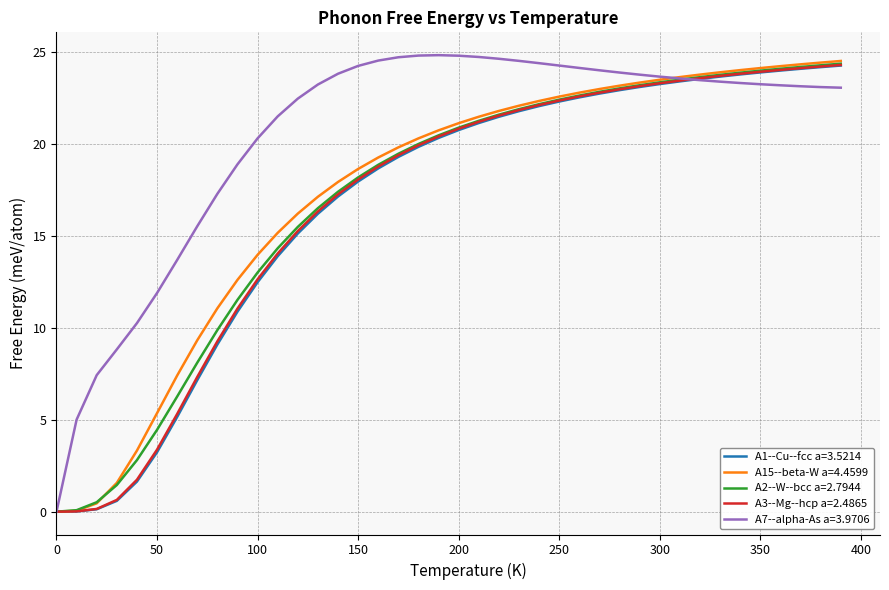

Which series has the largest total across all categories?

A7--alpha-As a=3.9706